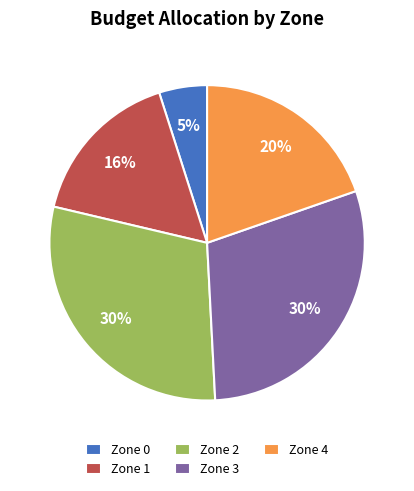

Is Zone 0 the majority of the pie?

No